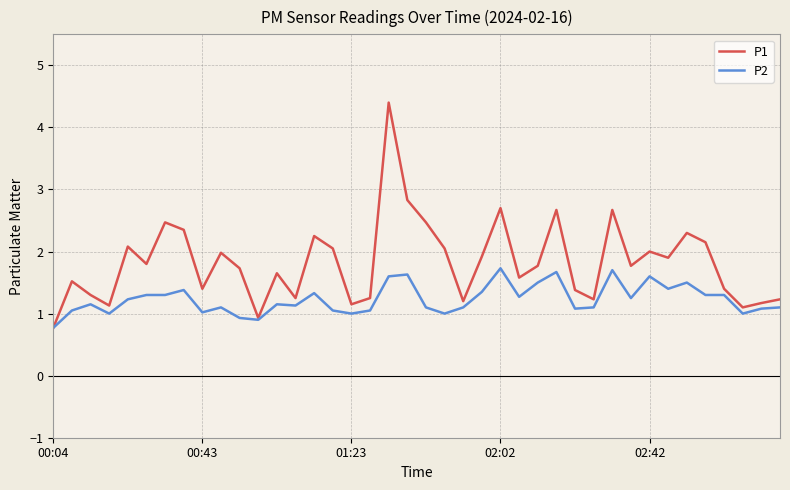

List the series in order of their overall mean, highest first.

P1, P2